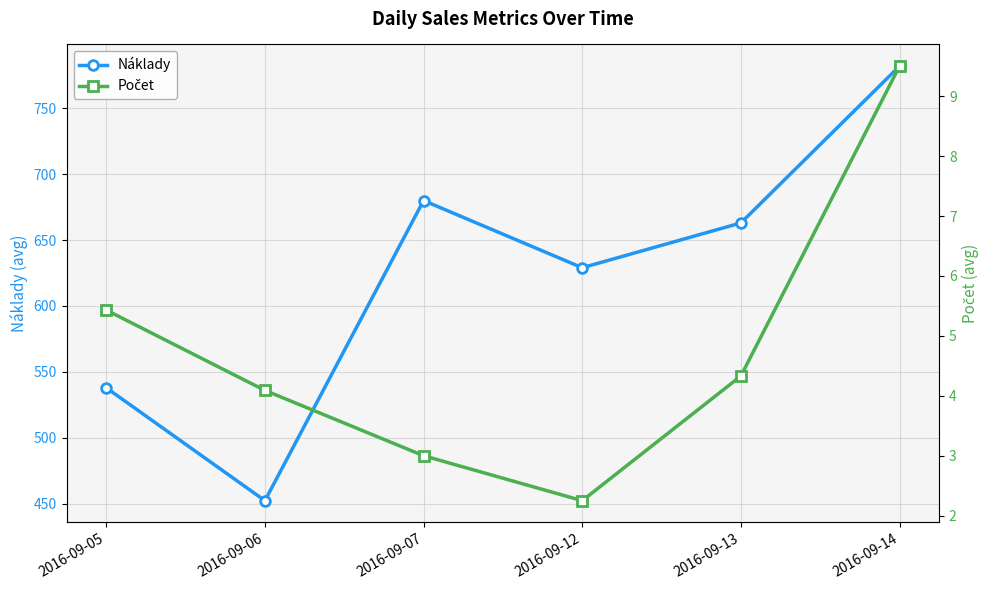

Reading right to left, transcribe all the data shown in this chart.

Náklady: 782.0	663.0	629.0	680.0	452.2	537.9
Počet: 9.5	4.3	2.2	3.0	4.1	5.4